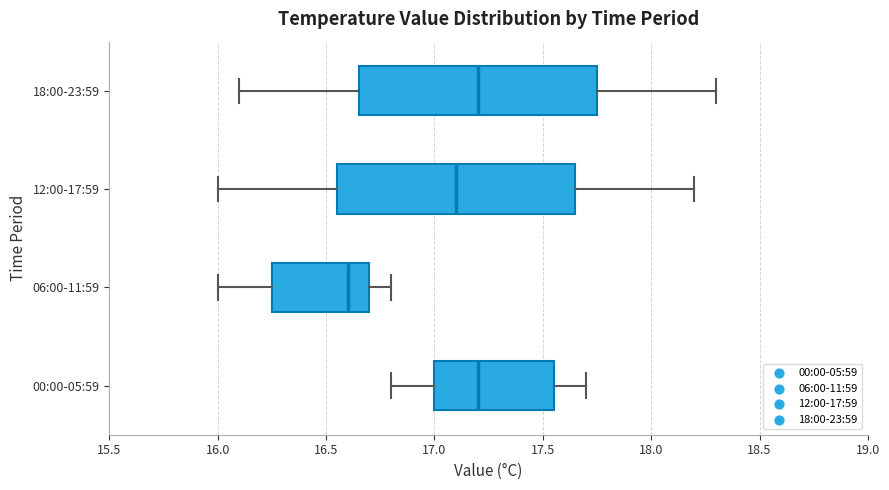

Reading bottom to top, read every box against the x-axis: the position of its median line, the range the box covers, and the ends of its whiskers. The values are not printed on the chart, so give them approximately, as read against the axis.

00:00-05:59: median 17.20, box 17.00 to 17.55, whiskers 16.80 to 17.70
06:00-11:59: median 16.60, box 16.25 to 16.70, whiskers 16.00 to 16.80
12:00-17:59: median 17.10, box 16.55 to 17.65, whiskers 16.00 to 18.20
18:00-23:59: median 17.20, box 16.65 to 17.75, whiskers 16.10 to 18.30